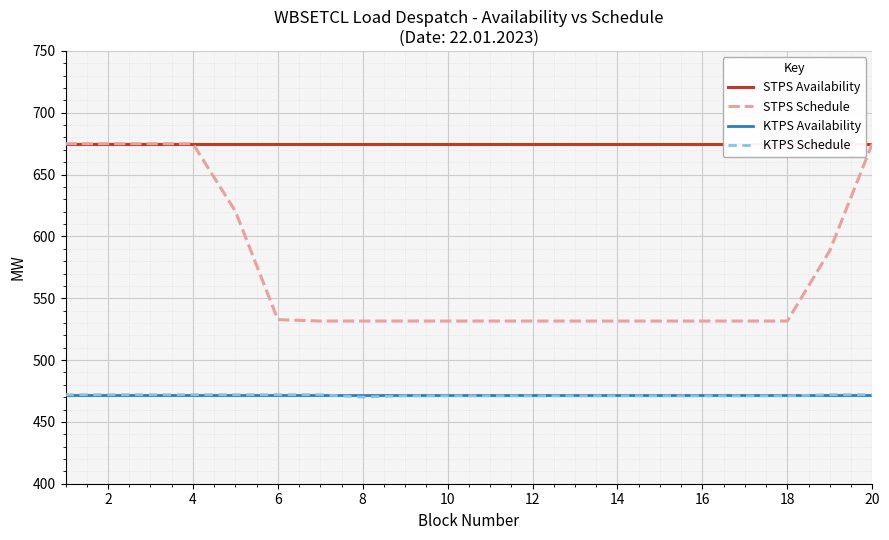

What is the average value of the KTPS Availability series?

472.0